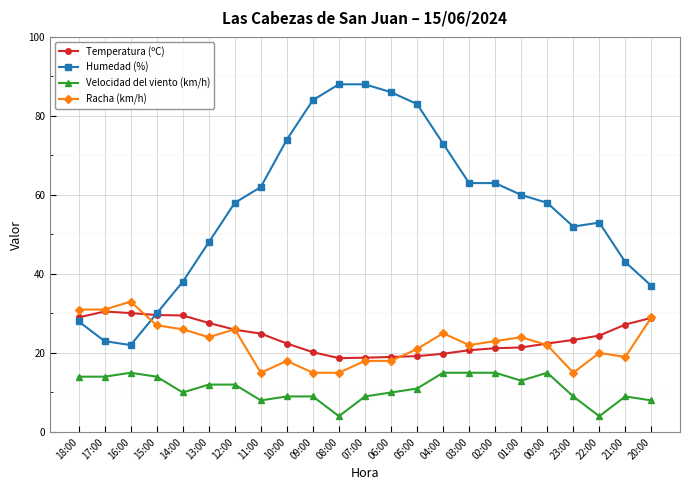

The value of Temperatura (ºC) at 06:00 is 19.0. True or false?

True